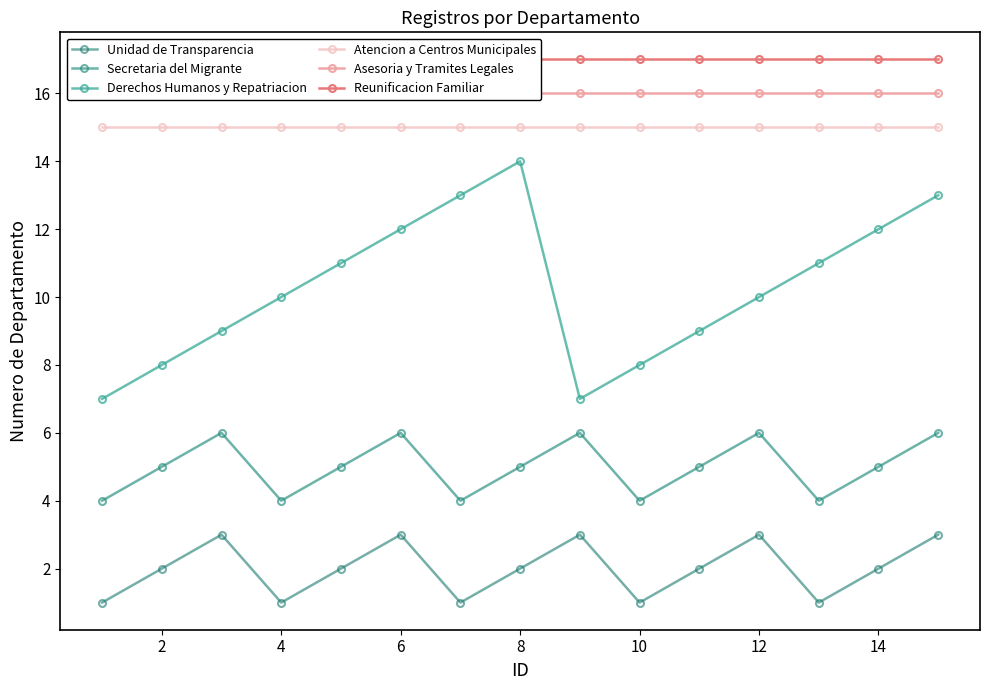

Which has a higher value, 2 or 12?

2